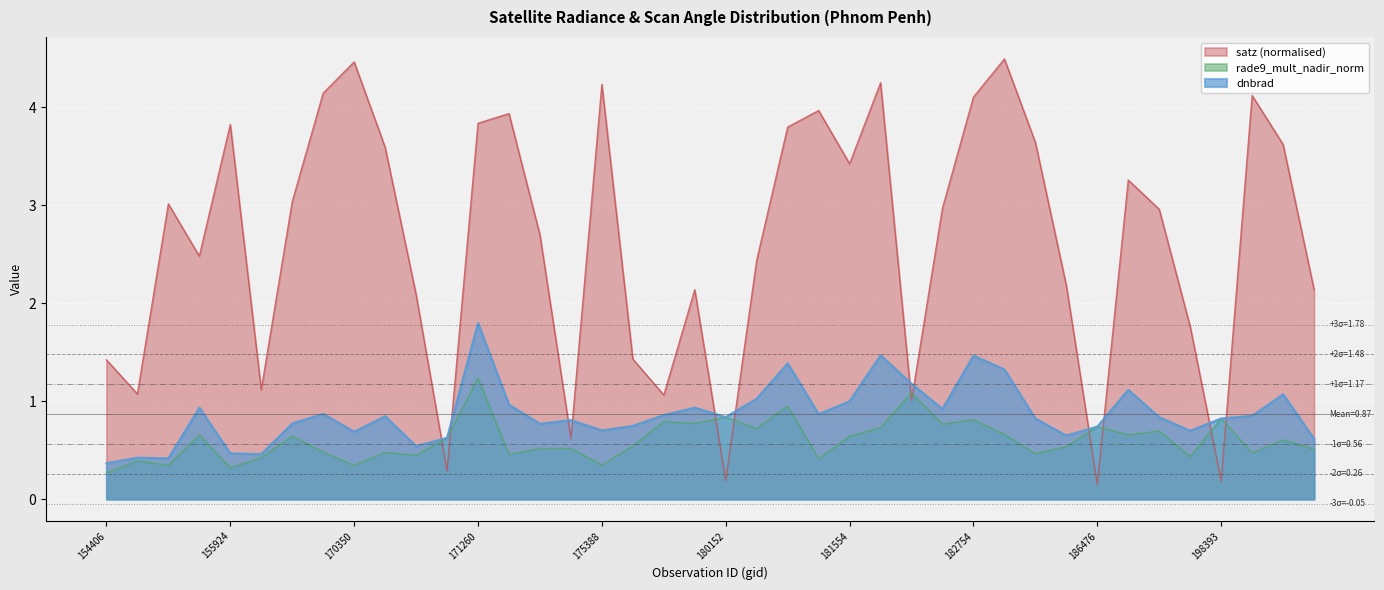

Where is the first local maximum for rade9_mult_nadir_norm?

154607